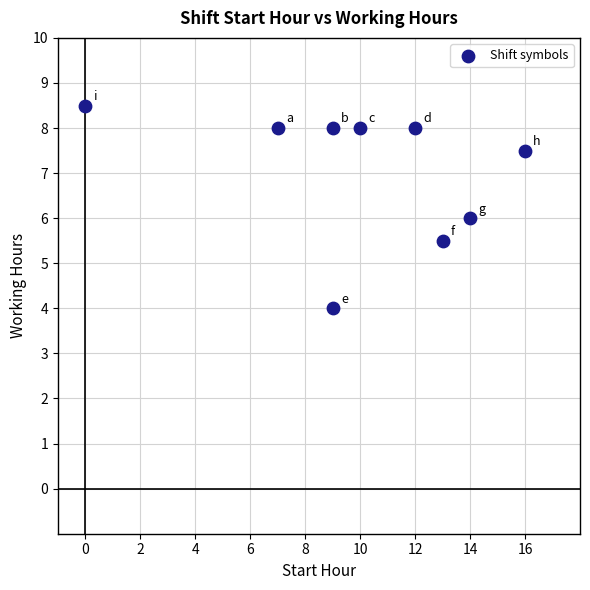

What is the range of X values (max minus min)?

16.0